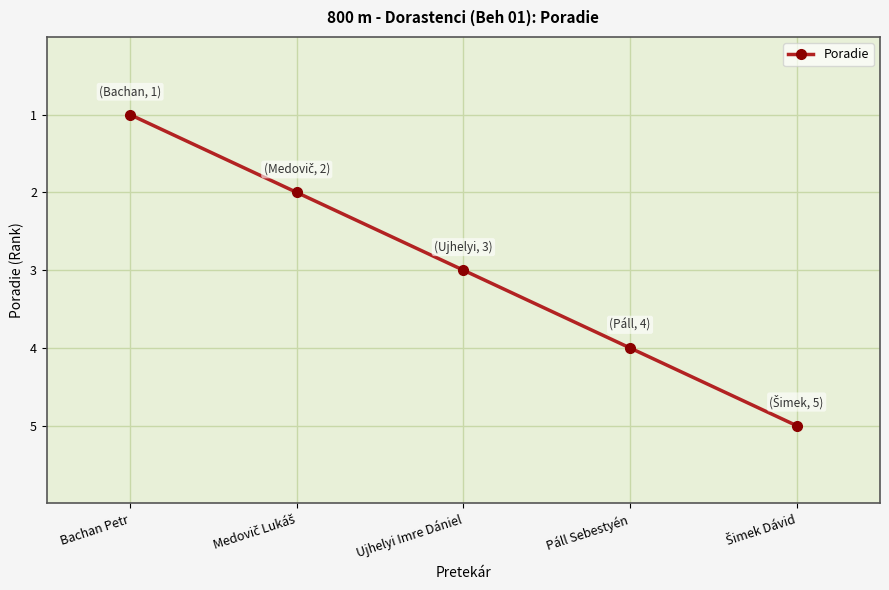

True or false: the data shows 1 at Bachan Petr.

True